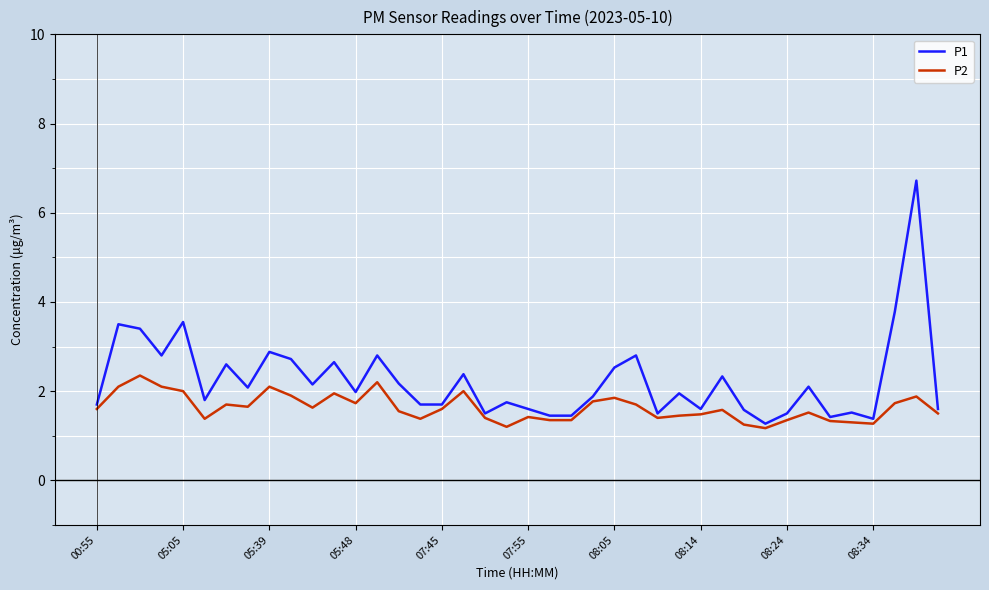

What is the average value of the P2 series?

1.6